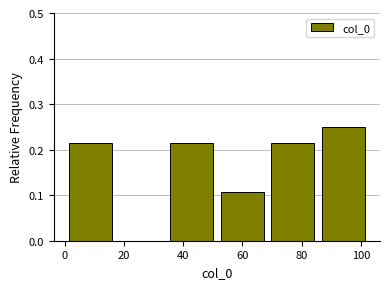

How tall is the bar that spans 0 to 18 on the x-axis? Neither the bar edges nor the heights are printed on the chart, so give them approximately, as read against the axes.

0.21